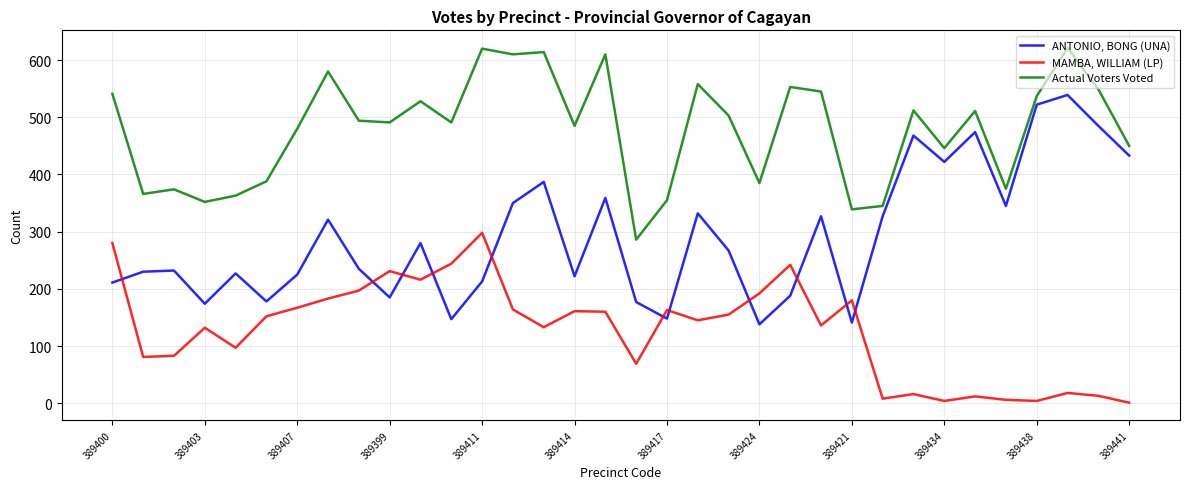

How many distinct data groups are displayed?

3